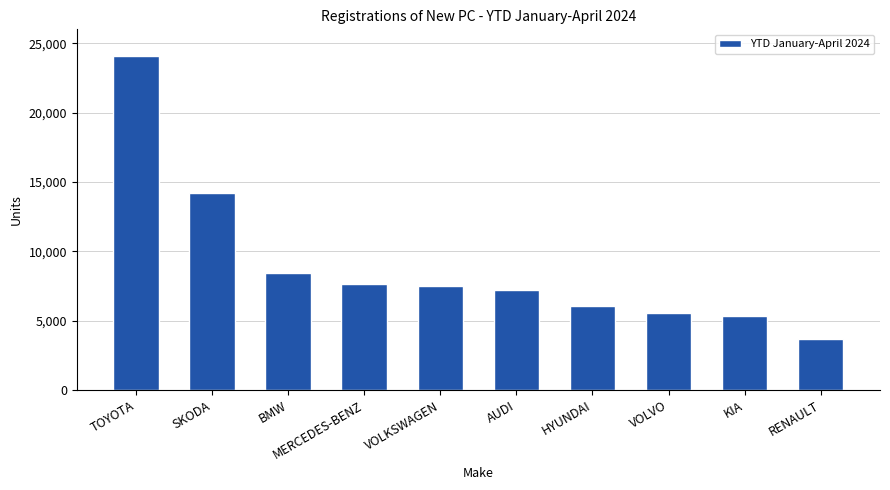

True or false: the data shows 11923 at VOLKSWAGEN.

False